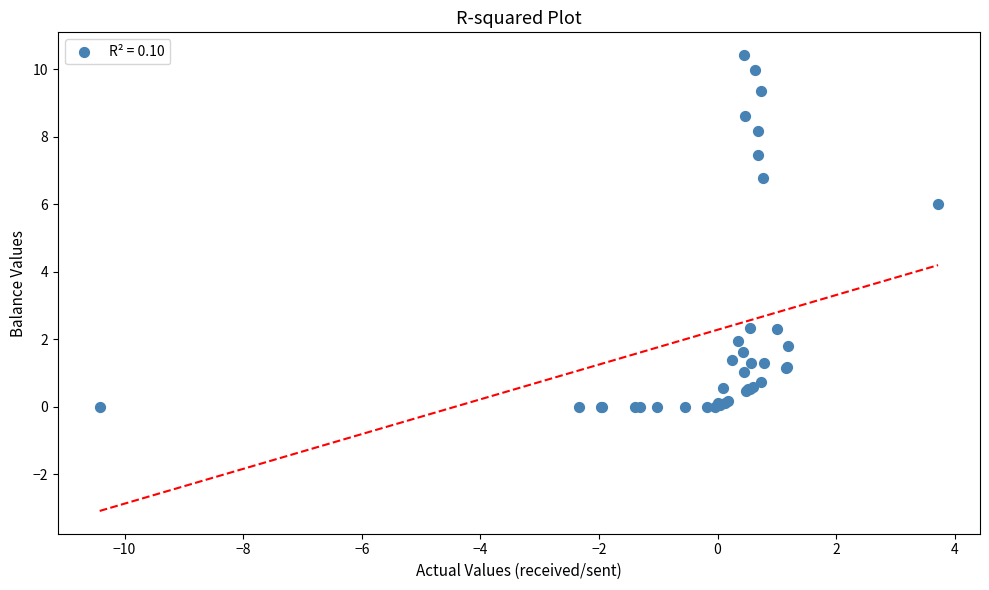

What Y value in the scatter plot is closest to 5?

6.0